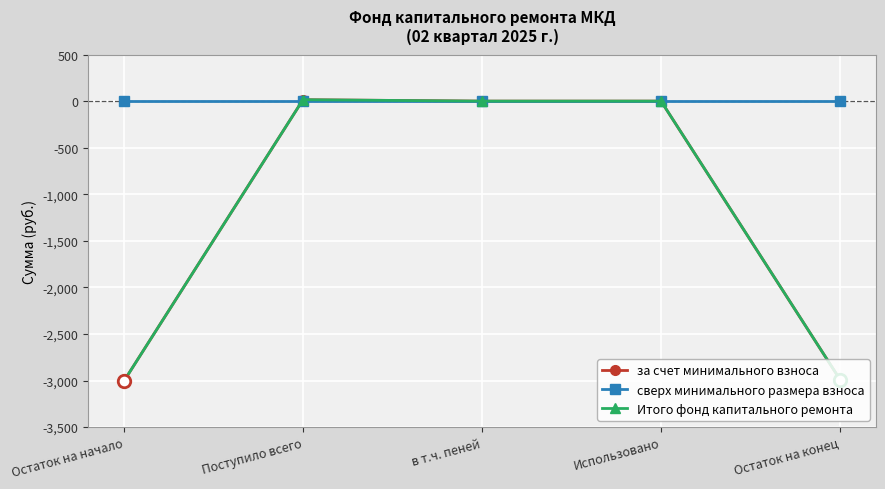

Does the chart have visible grid lines?

Yes